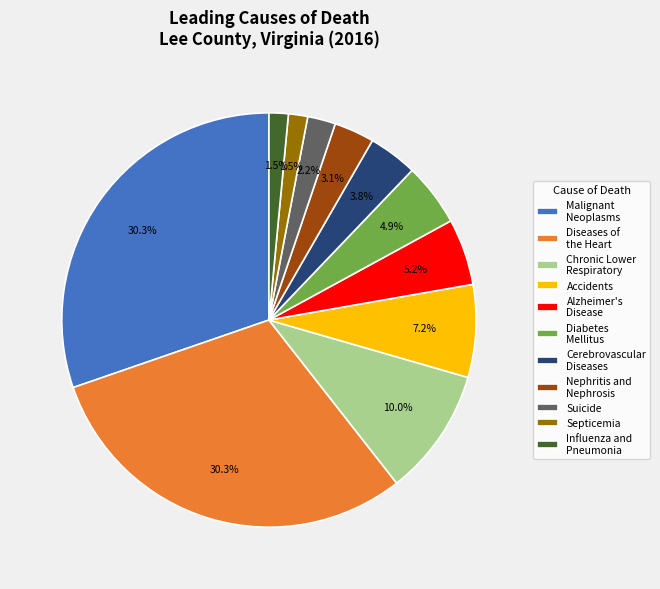

Is there any slice that represents more than half of the pie?

No